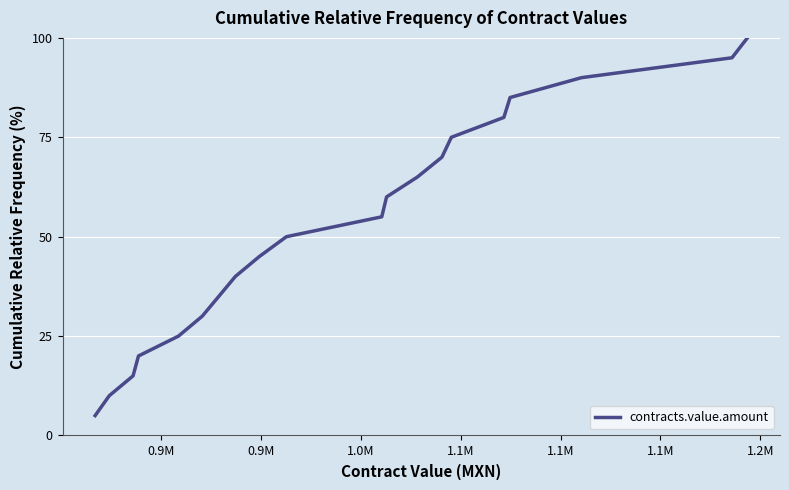

What is the minimum value shown in the chart?

5.0